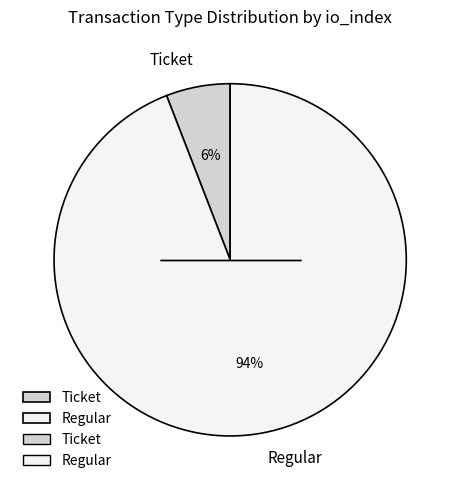

To the nearest percent, what portion does Ticket represent?

6%